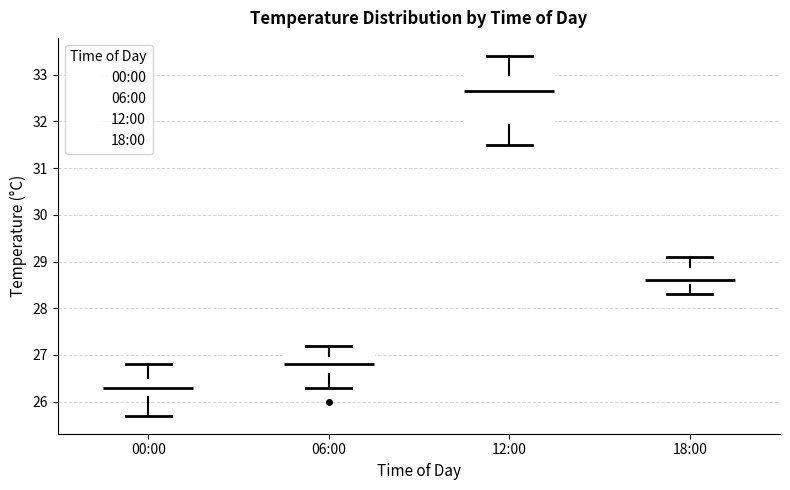

Comparing the boxes themselves (not the whiskers), which one is the tallest?

12:00